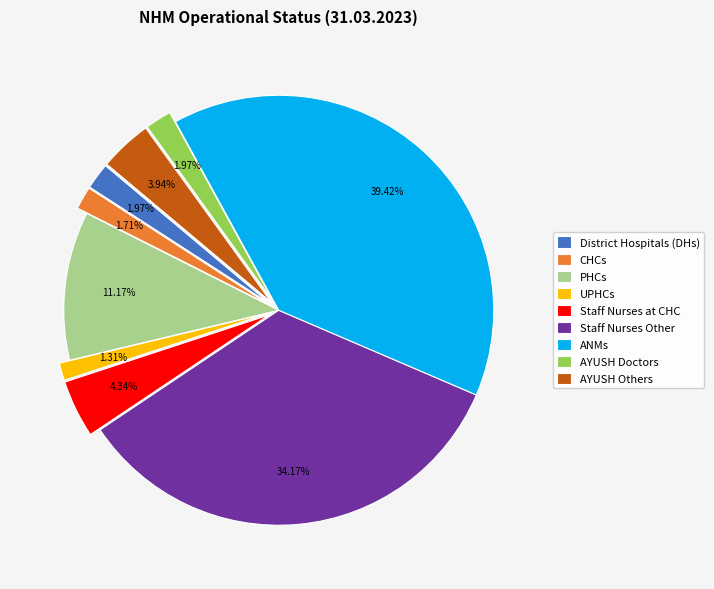

Is there any slice that represents more than half of the pie?

No